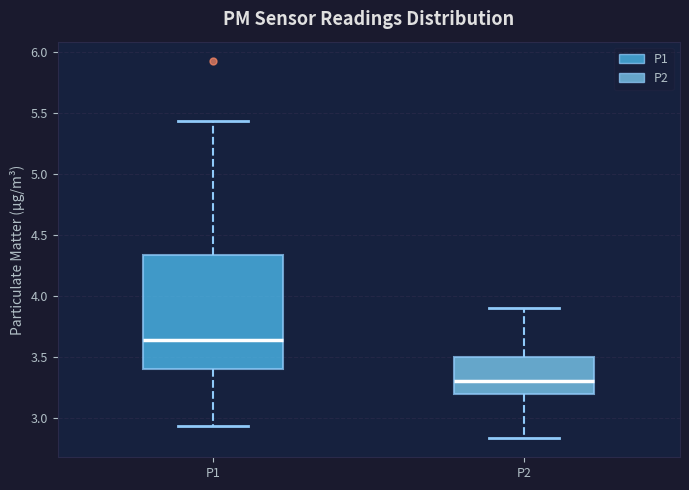

Reading left to right, read every box against the y-axis: the position of its median line, the range the box covers, and the ends of its whiskers. The values are not printed on the chart, so give them approximately, as read against the axis.

P1: median 3.65, box 3.40 to 4.35, whiskers 2.95 to 5.45
P2: median 3.30, box 3.20 to 3.50, whiskers 2.85 to 3.90